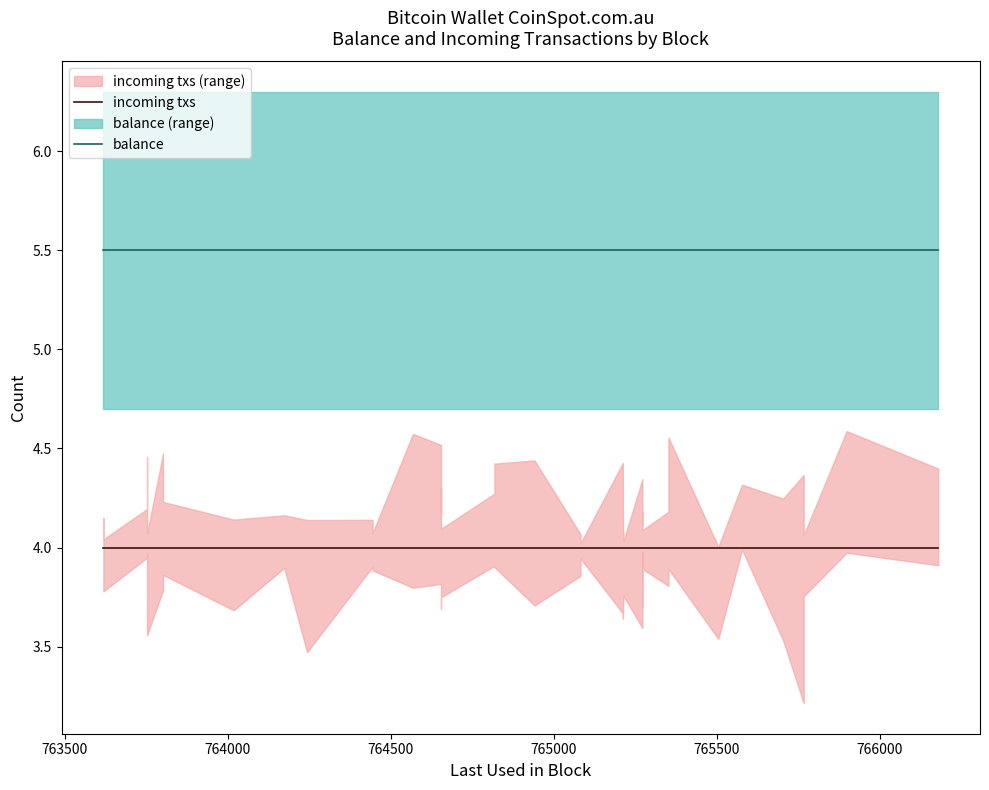

True or false: incoming txs has a value of 6.9 at 27.

False